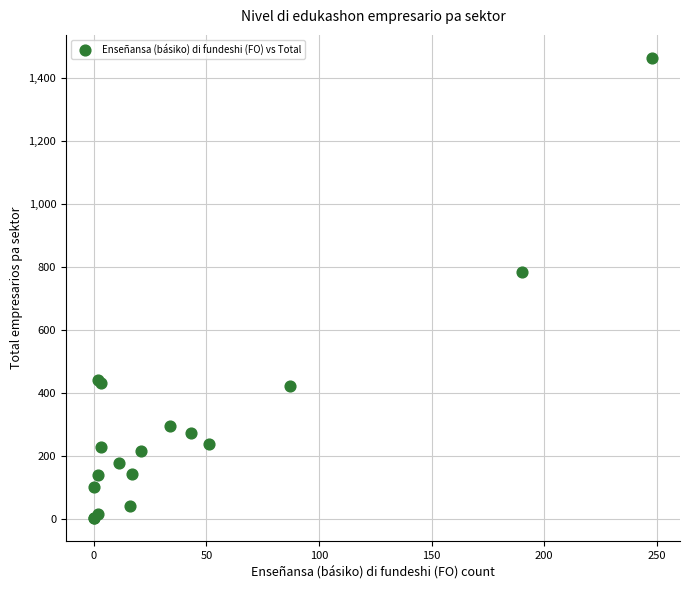

What Y value in the scatter plot is closest to 733?

784